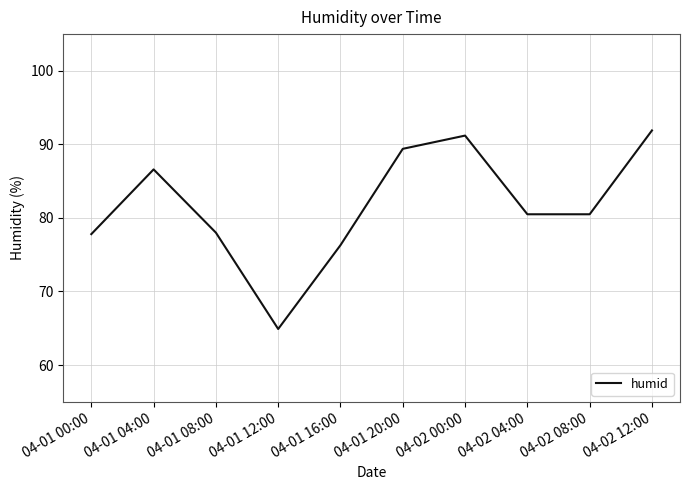

What position from the right is 04-02 12:00?

1